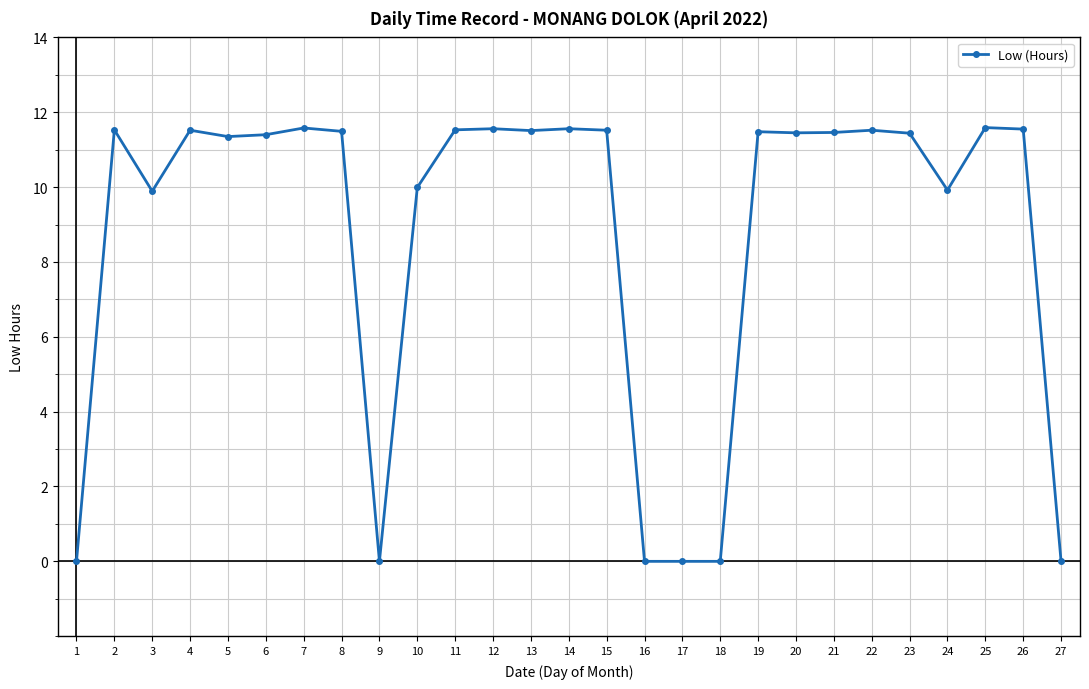

How many data points does each series have?

27